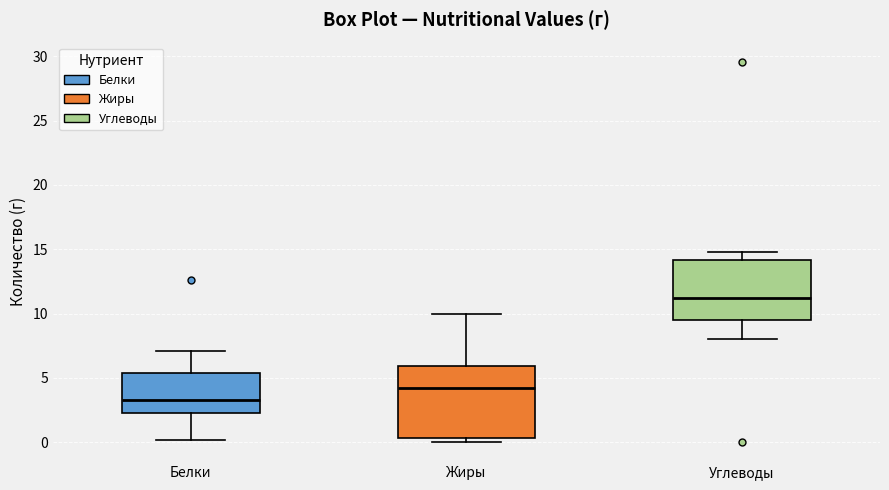

Which box's median line is the lowest?

Белки